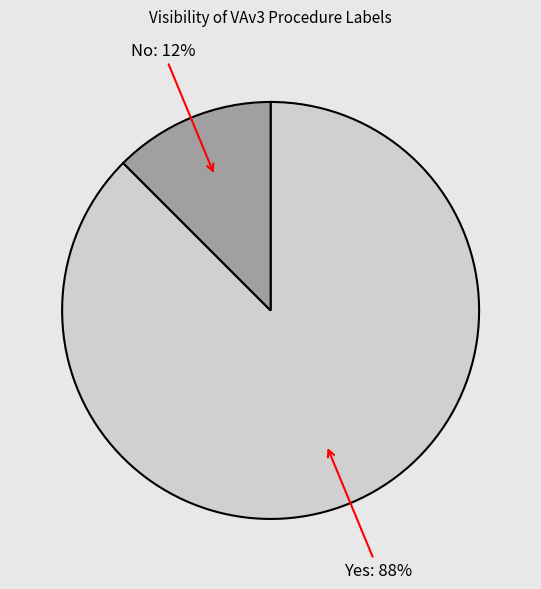

Between Yes and No, which is larger?

Yes